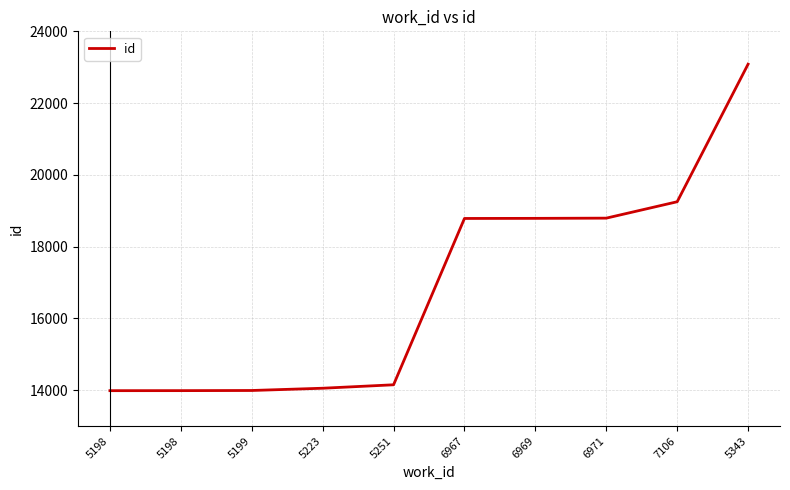

True or false: the data has more than 2 interior local peaks.

False